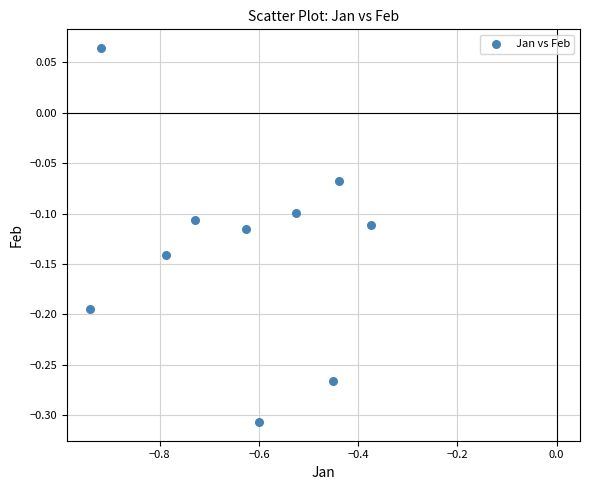

What is the average X value?

-0.6